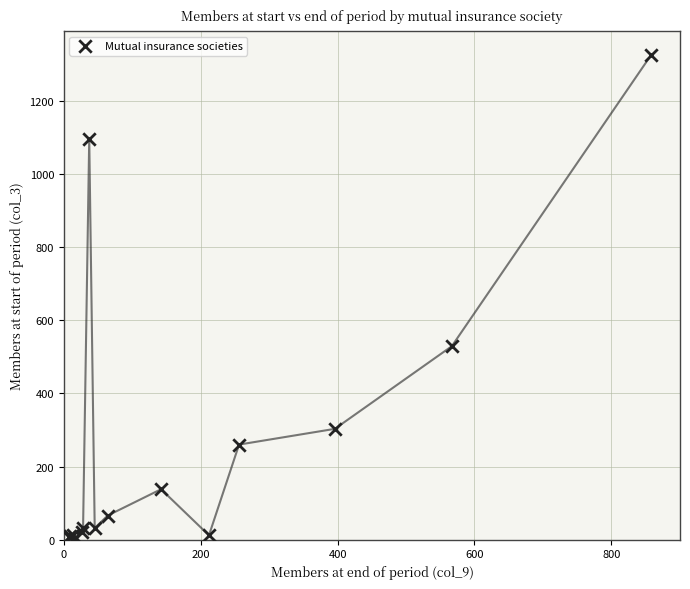

What Y value in the scatter plot is closest to 663?

529